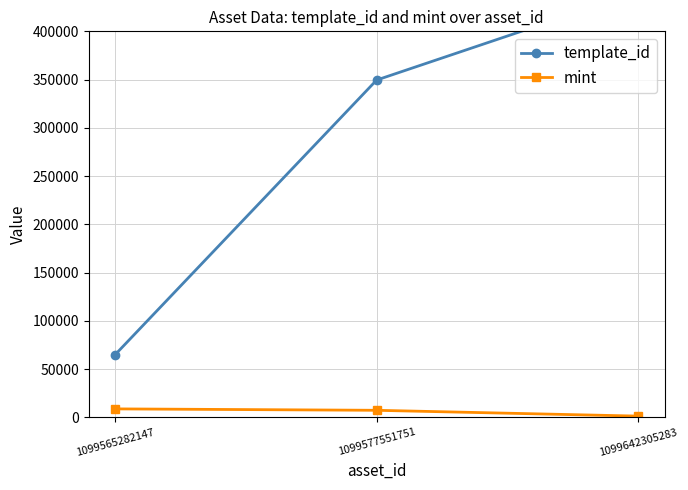

Rank the series by their maximum value, from highest to lowest.

template_id, mint